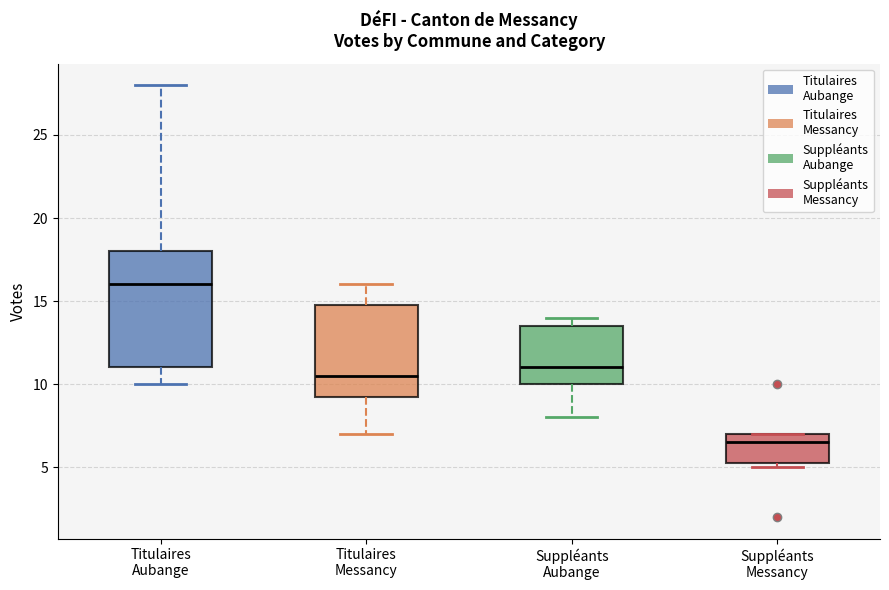

Reading left to right, transcribe this box plot: for each box, give where its median line is, the range the box spans, and where its two whiskers end, as read against the y-axis. The values are not printed on the chart, so give them approximately, as read against the axis.

Titulaires Aubange: median 16.0, box 11.0 to 18.0, whiskers 10.0 to 28.0
Titulaires Messancy: median 10.5, box 9.5 to 15.0, whiskers 7.0 to 16.0
Suppléants Aubange: median 11.0, box 10.0 to 13.5, whiskers 8.0 to 14.0
Suppléants Messancy: median 6.5, box 5.5 to 7.0, whiskers 5.0 to 7.0